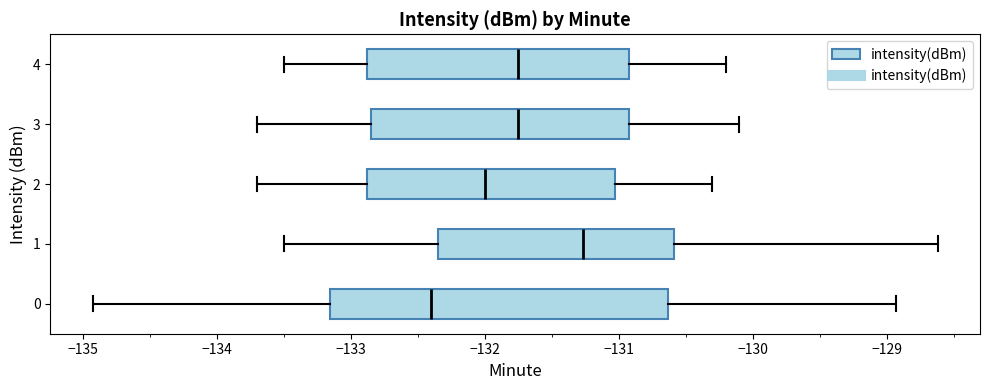

Where is the right edge of the box at y = 0 on the x-axis? The values are not printed on the chart, so give them approximately, as read against the axis.

-130.6